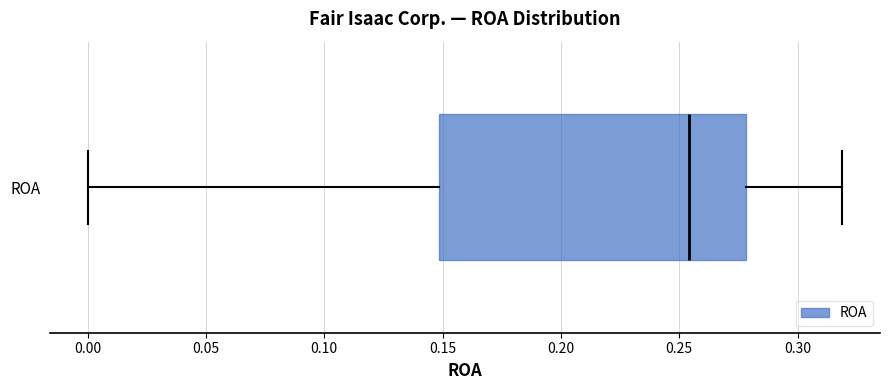

Transcribe this box plot: give where the median line is, the range the box spans, and where the two whiskers end, as read against the x-axis. The values are not printed on the chart, so give them approximately, as read against the axis.

median 0.255, box 0.150 to 0.280, whiskers 0.000 to 0.320